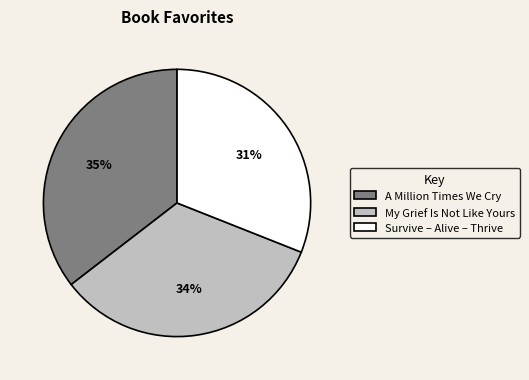

Which has a higher value, My Grief Is Not Like Yours or A Million Times We Cry?

A Million Times We Cry